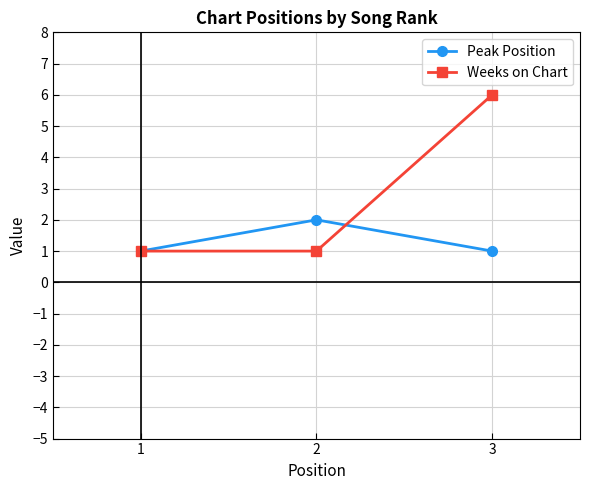

The value of Weeks on Chart at 1 is 1. True or false?

True